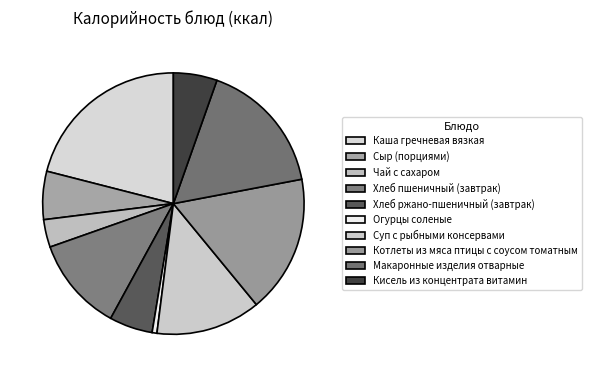

Rank the categories by value from highest to lowest.

Каша гречневая вязкая, Котлеты из мяса птицы с соусом томатным, Макаронные изделия отварные, Суп с рыбными консервами, Хлеб пшеничный (завтрак), Сыр (порциями), Кисель из концентрата витамин, Хлеб ржано-пшеничный (завтрак), Чай с сахаром, Огурцы соленые